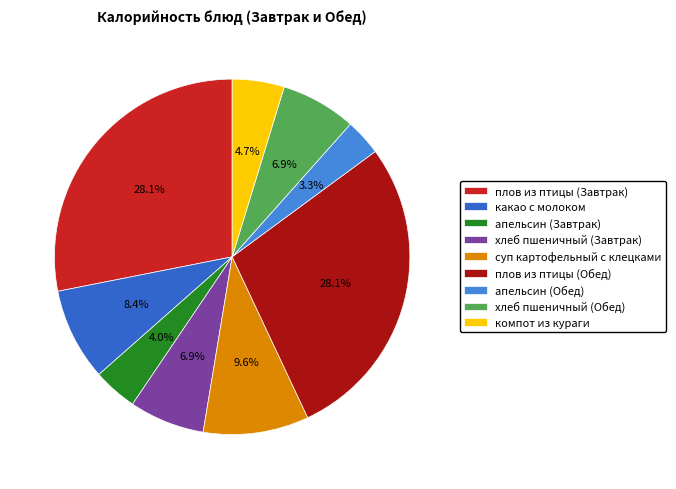

Which has a higher value, плов из птицы (Завтрак) or хлеб пшеничный (Обед)?

плов из птицы (Завтрак)